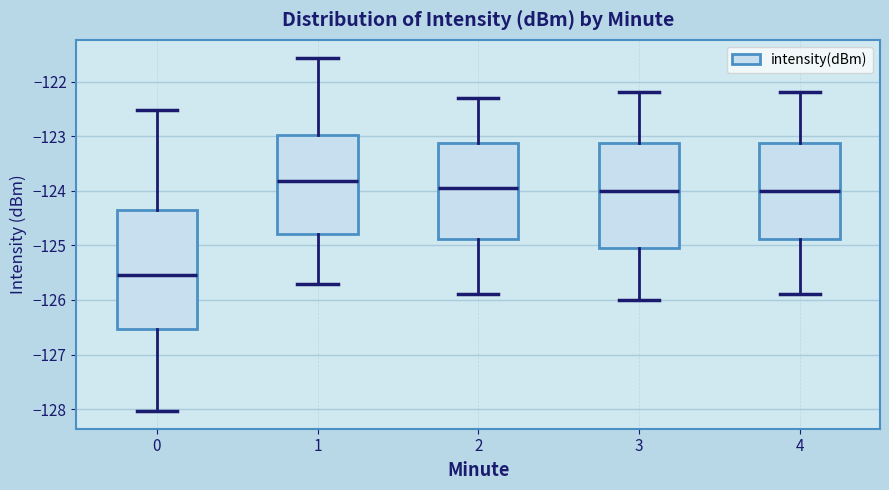

Reading left to right, read every box against the y-axis: the position of its median line, the range the box covers, and the ends of its whiskers. The values are not printed on the chart, so give them approximately, as read against the axis.

0: median -125.5, box -126.5 to -124.3, whiskers -128.0 to -122.5
1: median -123.8, box -124.8 to -123.0, whiskers -125.7 to -121.6
2: median -123.9, box -124.9 to -123.1, whiskers -125.9 to -122.3
3: median -124.0, box -125.0 to -123.1, whiskers -126.0 to -122.2
4: median -124.0, box -124.9 to -123.1, whiskers -125.9 to -122.2